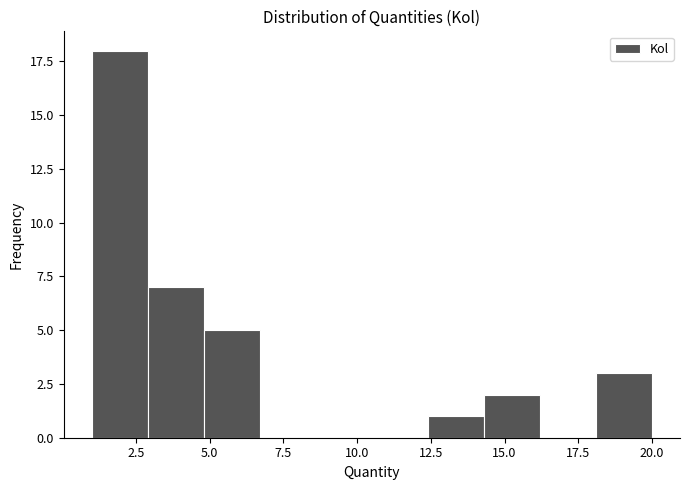

Read against the x-axis, roughly where is the centre of the tallest bar?

2.0